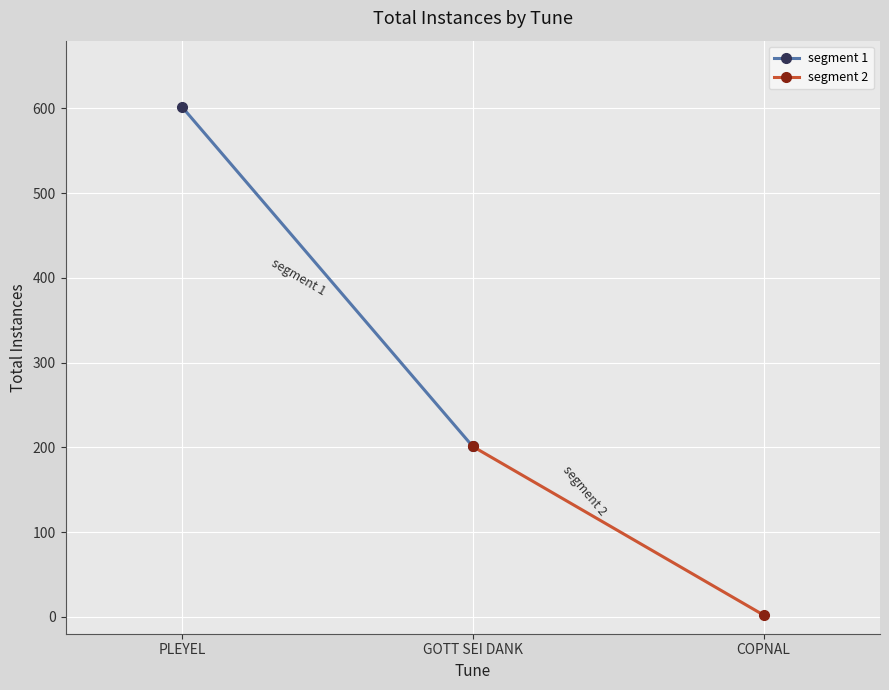

Reading left to right, transcribe all the data shown in this chart.

segment 1: 602	201
segment 2: 201	2